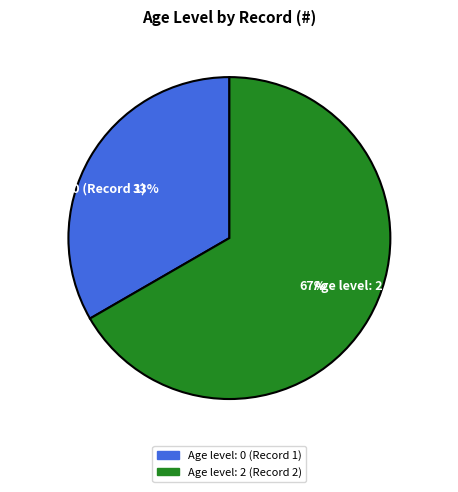

How many segments does this pie chart have?

2